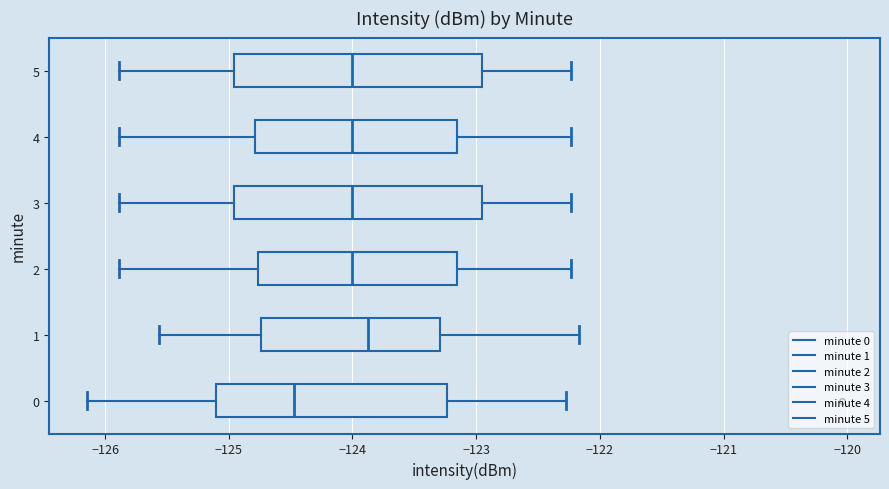

Which box has the furthest to the right median line?

1